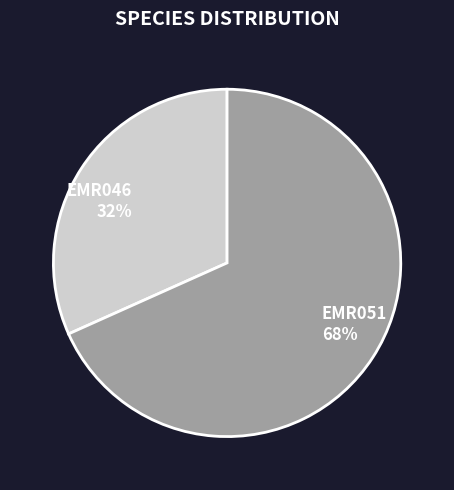

Do EMR051 and EMR046 together represent more than half of the pie?

Yes